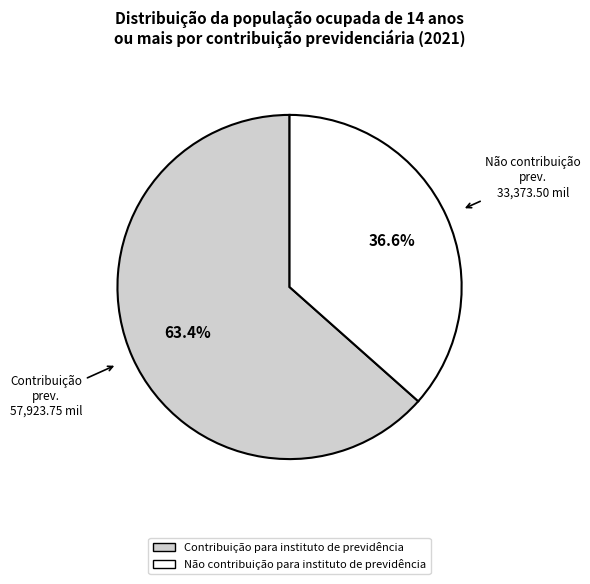

What is the majority slice?

Contribuição prev.